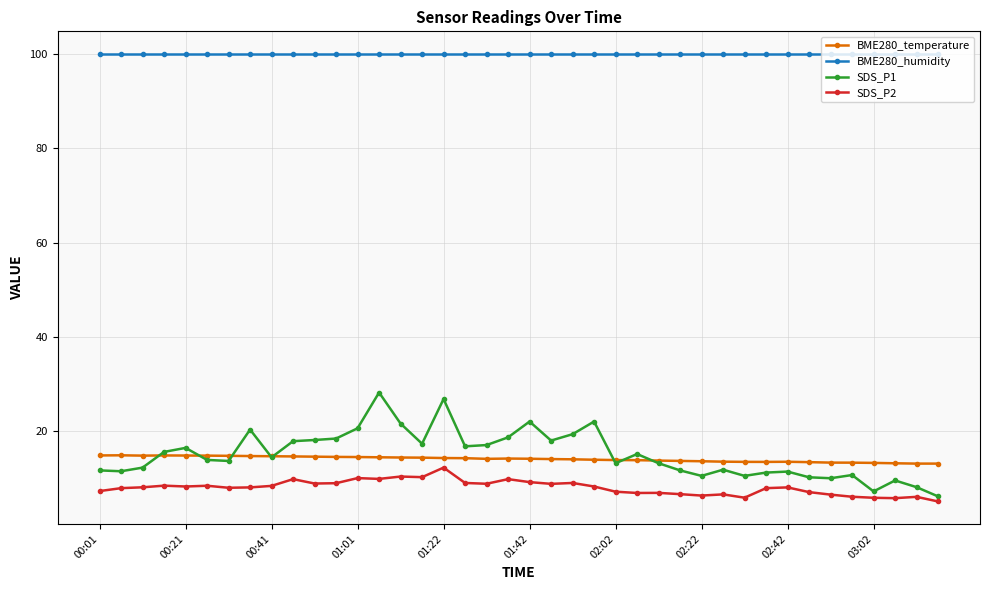

True or false: BME280_temperature has more than 1 interior local peaks.

True